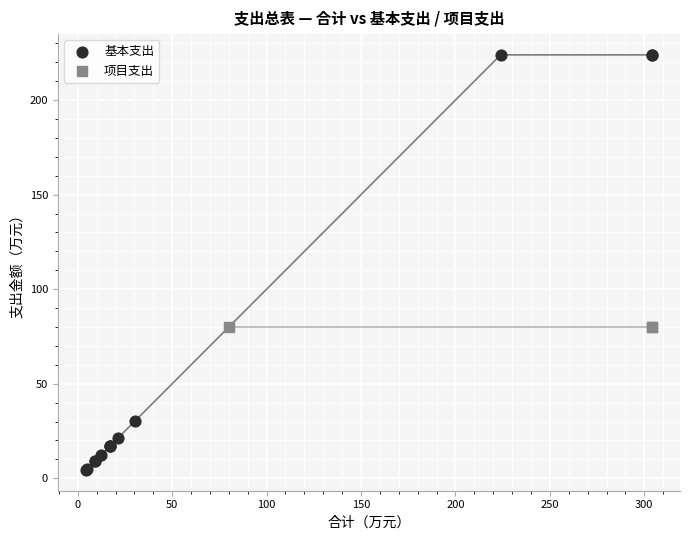

Which series contains the highest Y value?

基本支出